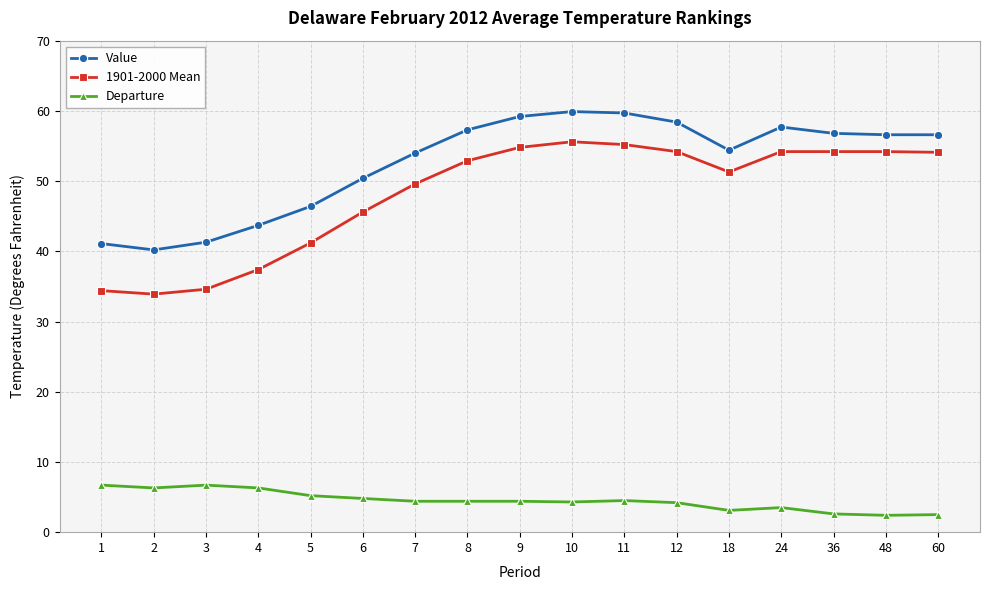

Does the chart display data point markers on the line(s)?

Yes